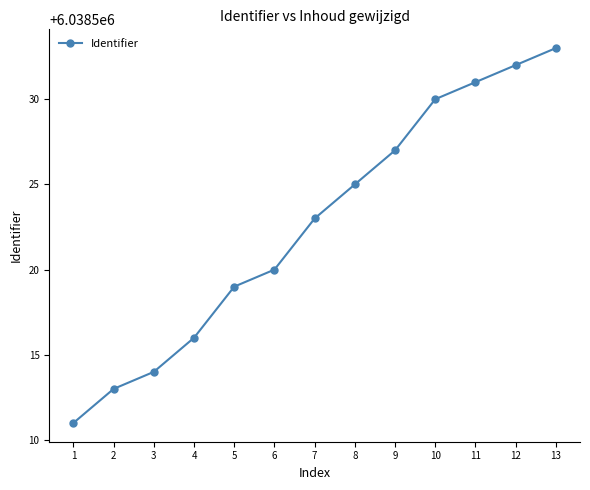

What is the difference between the values at 5 and 8?

6